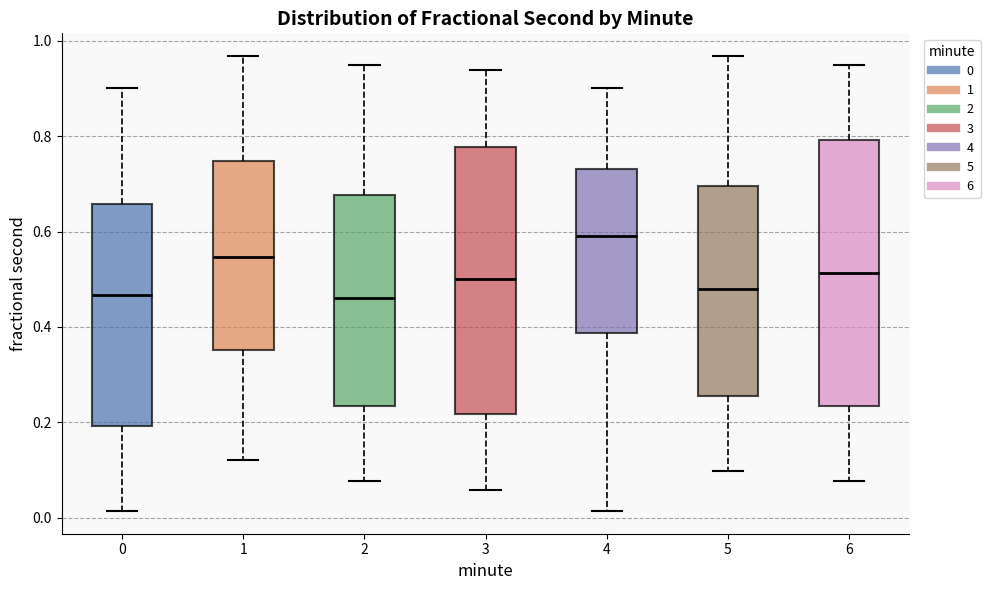

Reading left to right, transcribe this box plot: for each box, give where its median line is, the range the box spans, and where its two whiskers end, as read against the y-axis. The values are not printed on the chart, so give them approximately, as read against the axis.

0: median 0.46, box 0.20 to 0.66, whiskers 0.02 to 0.90
1: median 0.54, box 0.36 to 0.74, whiskers 0.12 to 0.96
2: median 0.46, box 0.24 to 0.68, whiskers 0.08 to 0.94
3: median 0.50, box 0.22 to 0.78, whiskers 0.06 to 0.94
4: median 0.60, box 0.38 to 0.74, whiskers 0.02 to 0.90
5: median 0.48, box 0.26 to 0.70, whiskers 0.10 to 0.96
6: median 0.52, box 0.24 to 0.80, whiskers 0.08 to 0.94